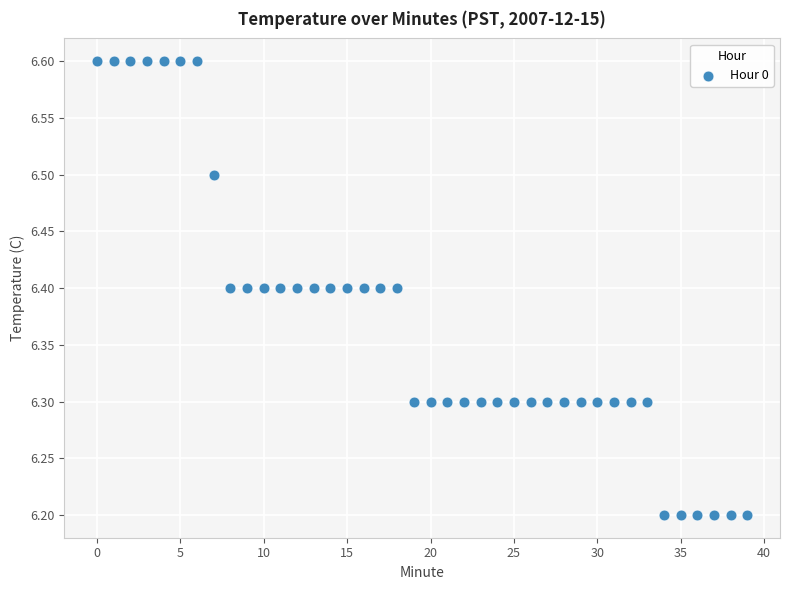

What is the range of Y values (max minus min)?

0.4